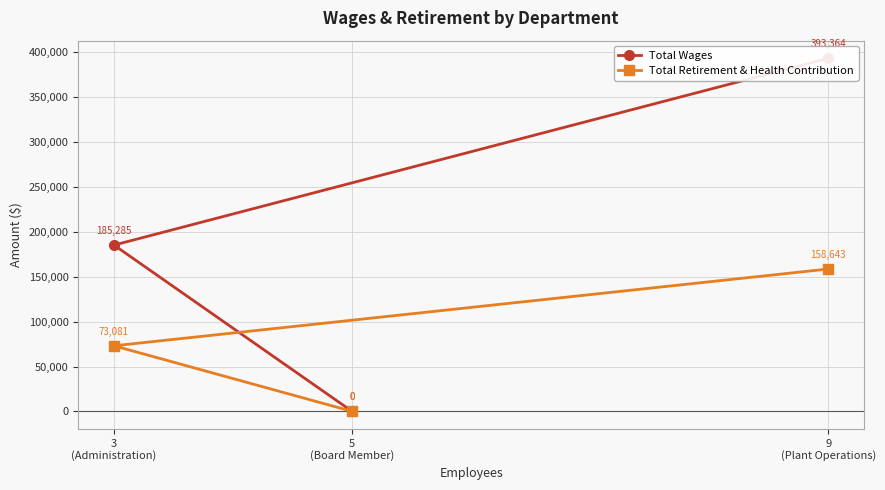

How many data points in Total Retirement & Health Contribution are less than 73081?

1